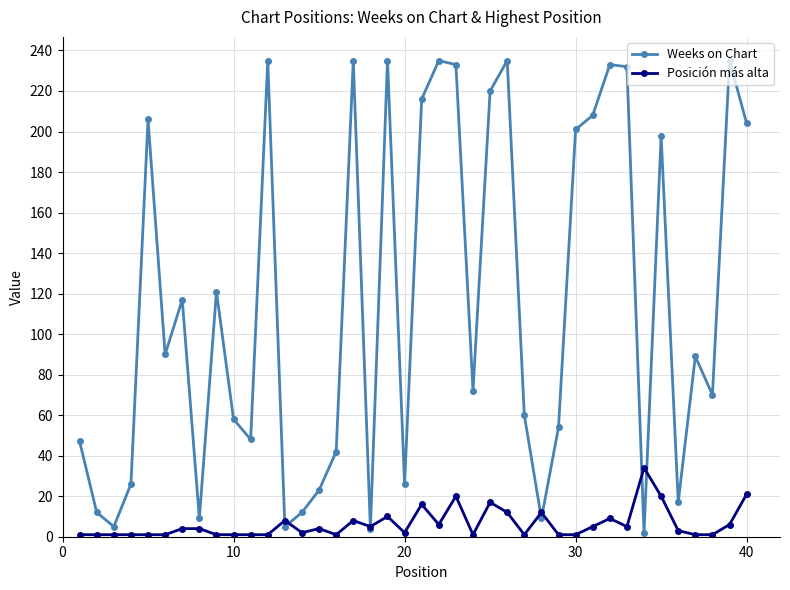

List the series in order of their peak value, lowest first.

Posición más alta, Weeks on Chart